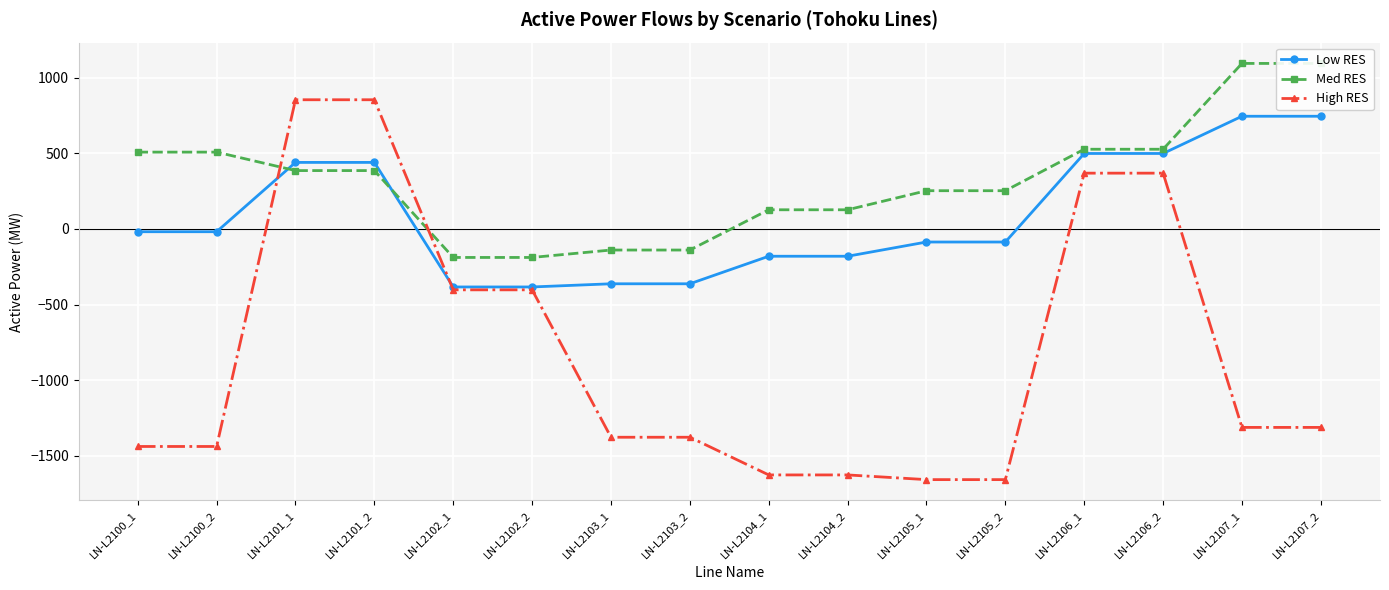

After their last crossing, which series has the higher values: Low RES or High RES?

Low RES